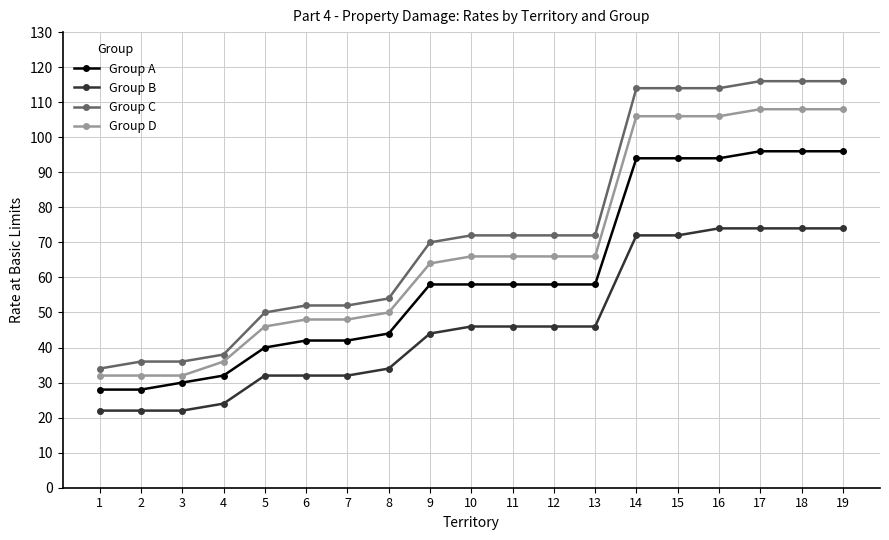

Rank the series by their average value, from highest to lowest.

Group C, Group D, Group A, Group B